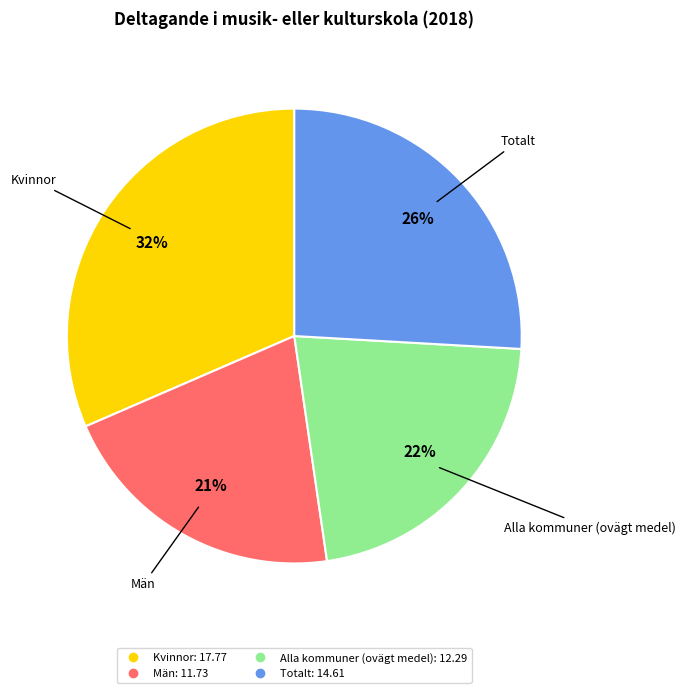

To the nearest percent, what portion does Kvinnor represent?

32%